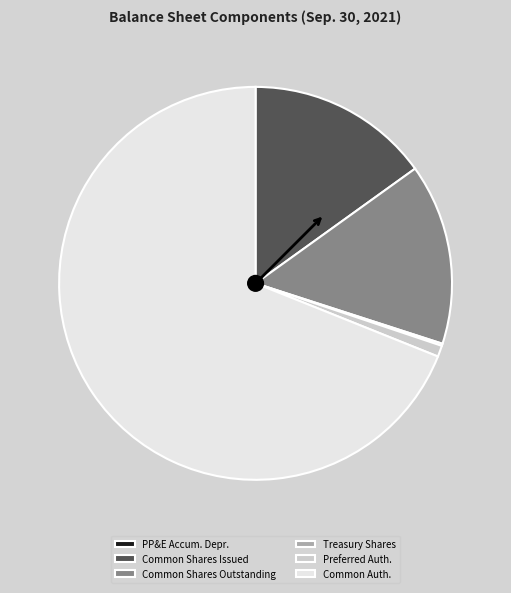

What is the majority slice?

Common Auth.